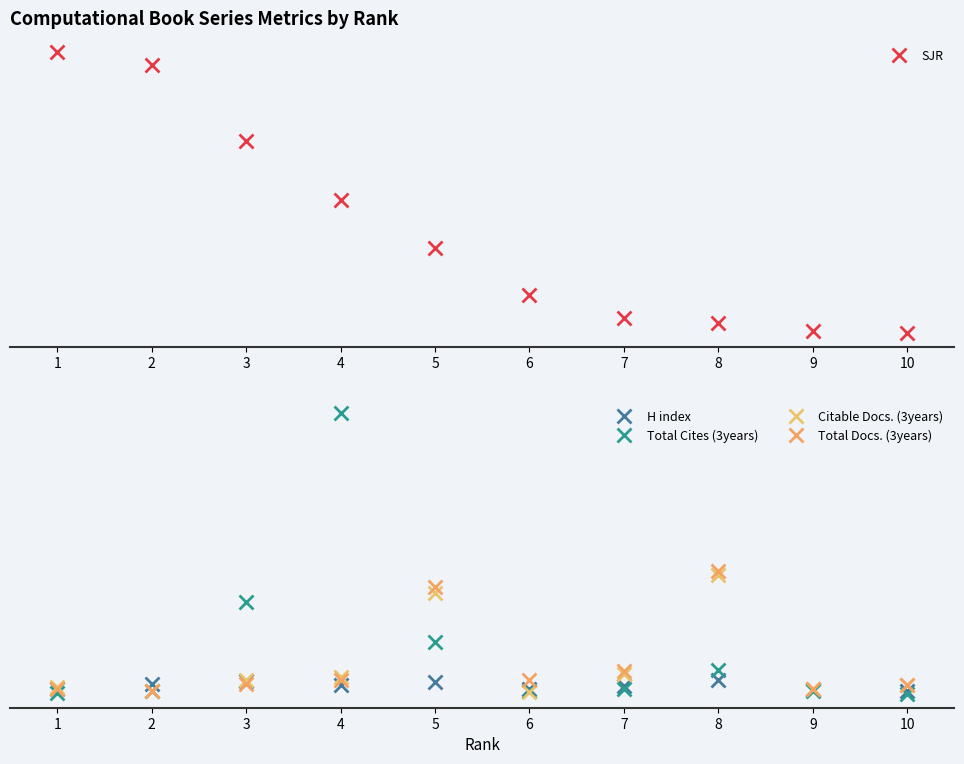

Which series has the largest total across all categories?

Total Cites (3years)